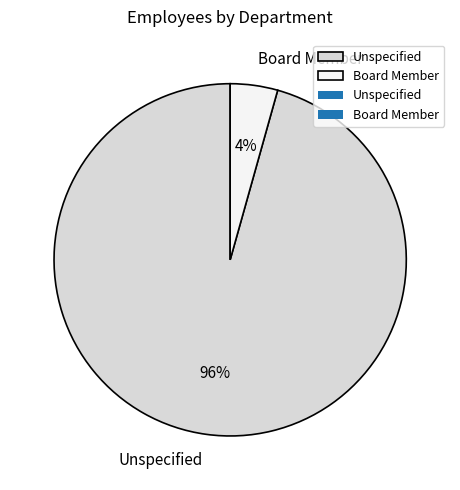

To the nearest percent, what percentage of the pie is Board Member?

4%